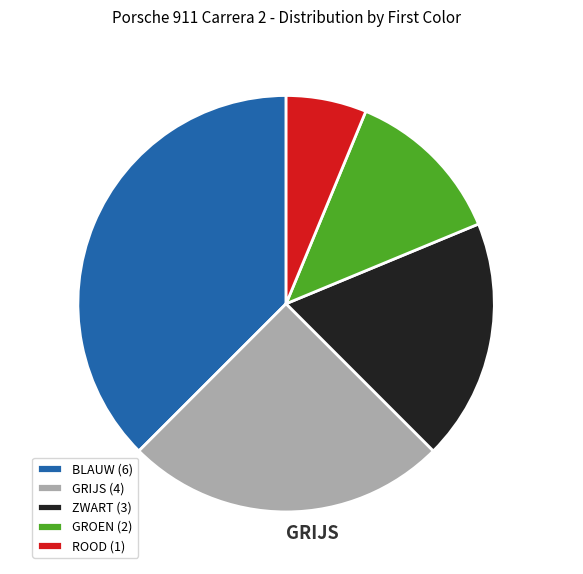

Between ZWART and ROOD, which is larger?

ZWART